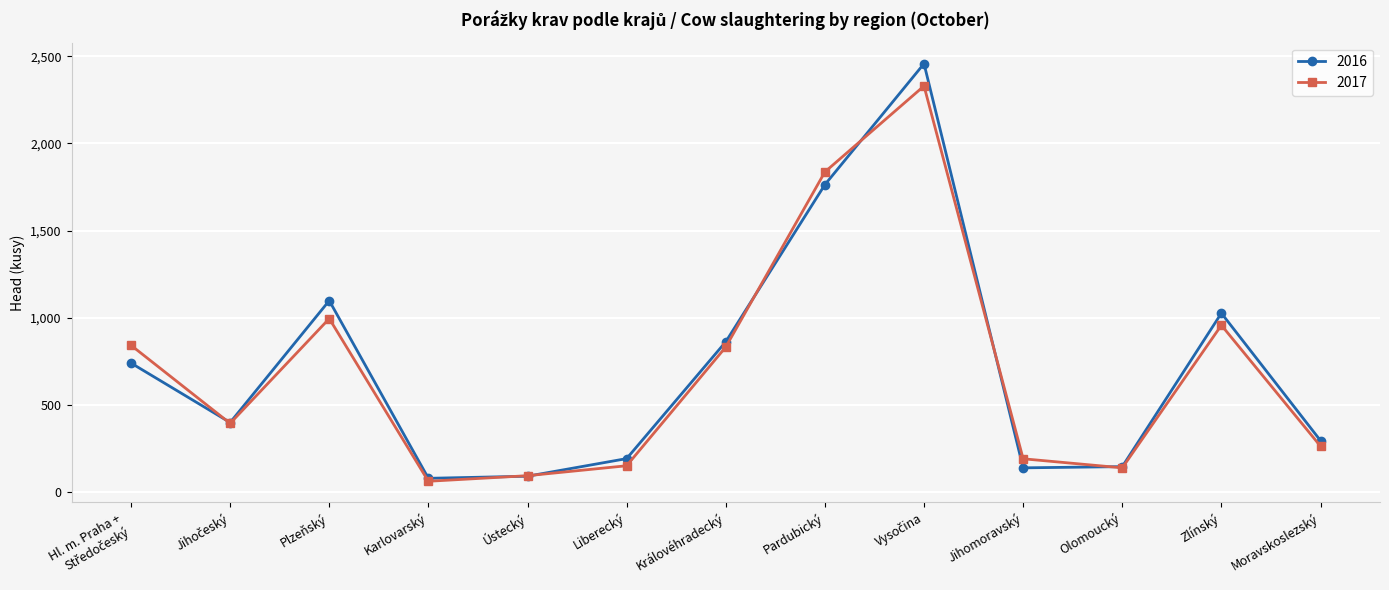

What is the smallest value displayed?

62